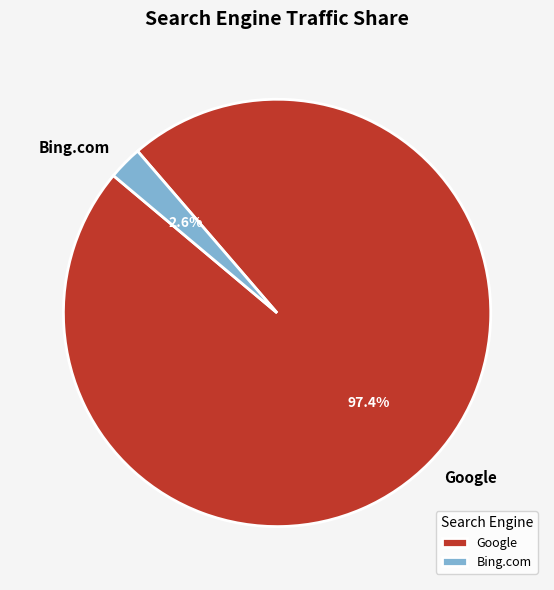

Rank the categories by value from highest to lowest.

Google, Bing.com